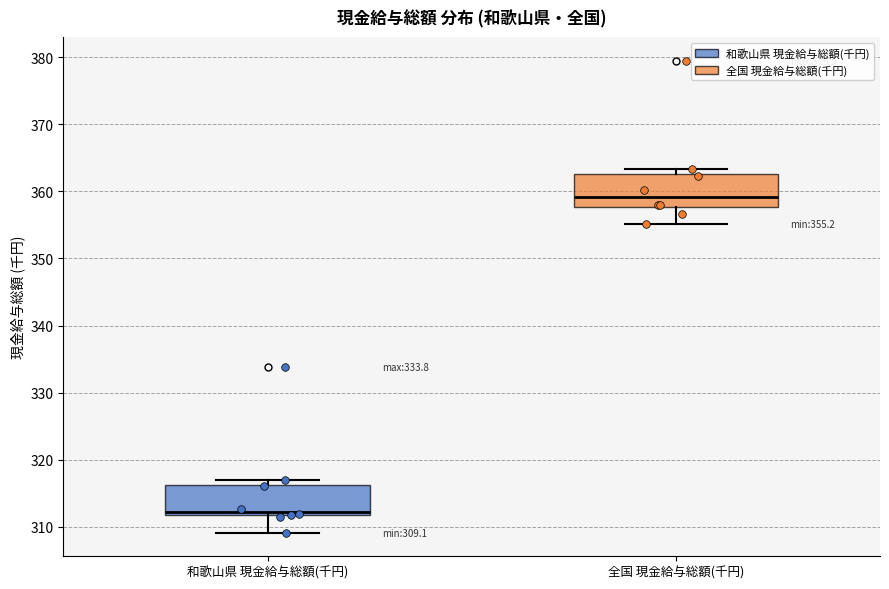

Which box's median line is the highest?

全国 現金給与総額(千円)